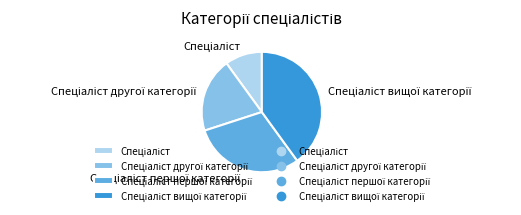

How many segments does this pie chart have?

4